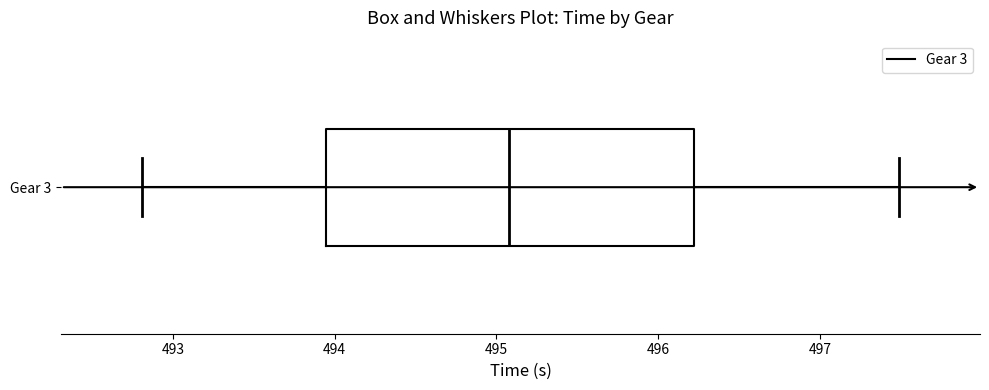

Read this box plot against the x-axis: the position of the median line, the range covered by the box, and the ends of both whiskers. The values are not printed on the chart, so give them approximately, as read against the axis.

median 495.1, box 493.9 to 496.2, whiskers 492.8 to 497.5